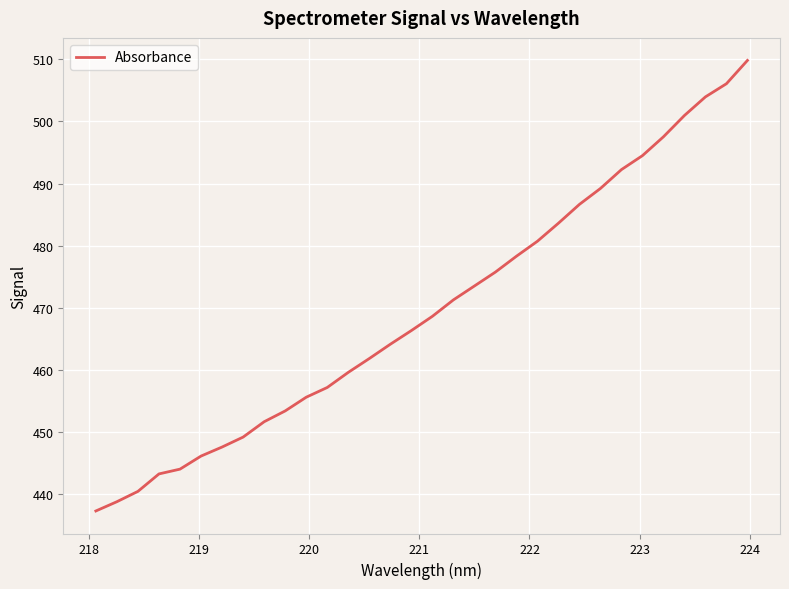

What is the minimum value shown in the chart?

437.3